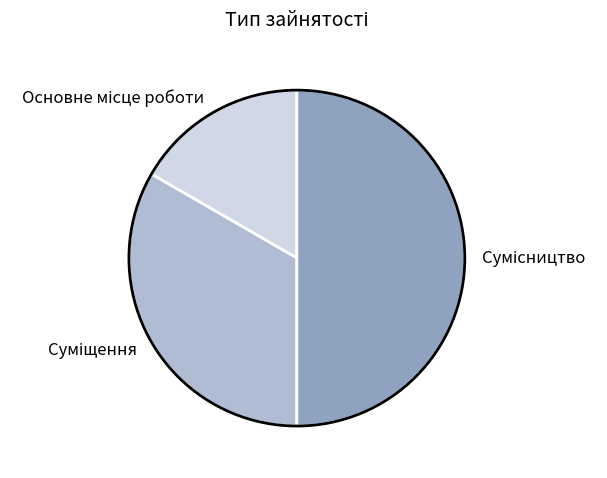

How many segments does this pie chart have?

3